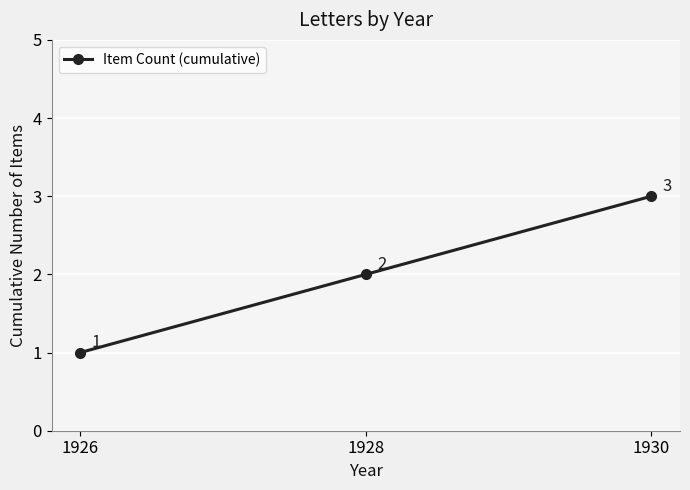

What is the minimum value shown in the chart?

1